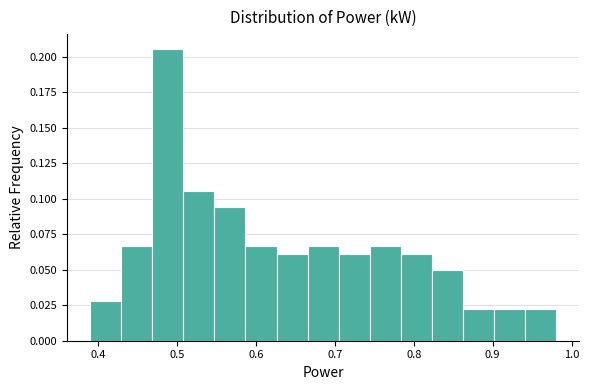

Around what value on the x-axis is the tallest bar? Give the approximate position of its centre, as read against the axis.

0.49